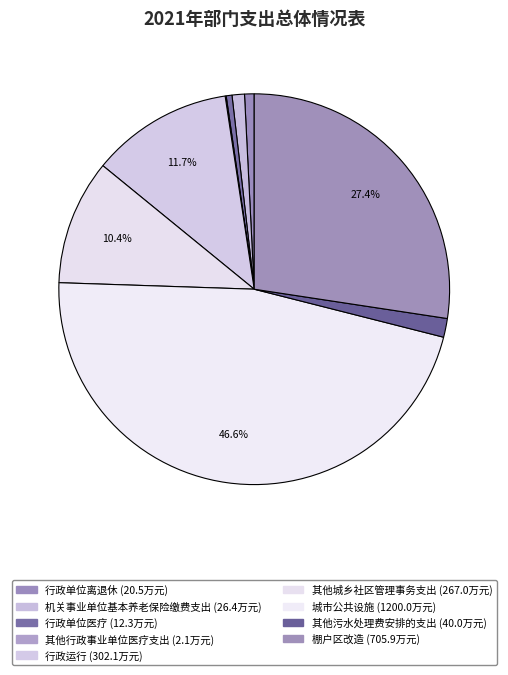

How many slices are in this pie chart?

9